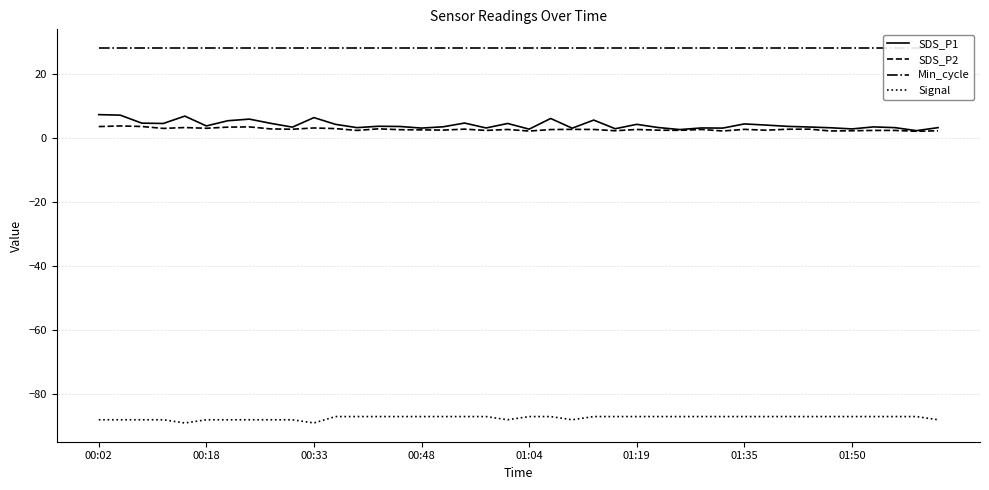

What are all the series names shown in the legend?

SDS_P1, SDS_P2, Min_cycle, Signal